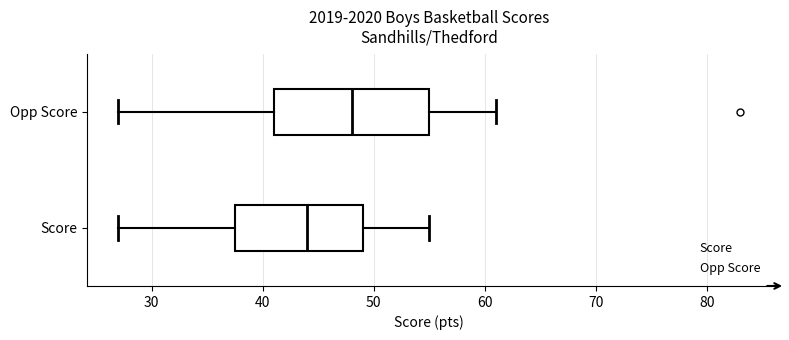

Where is the right edge of the box for Opp Score on the x-axis? The values are not printed on the chart, so give them approximately, as read against the axis.

55